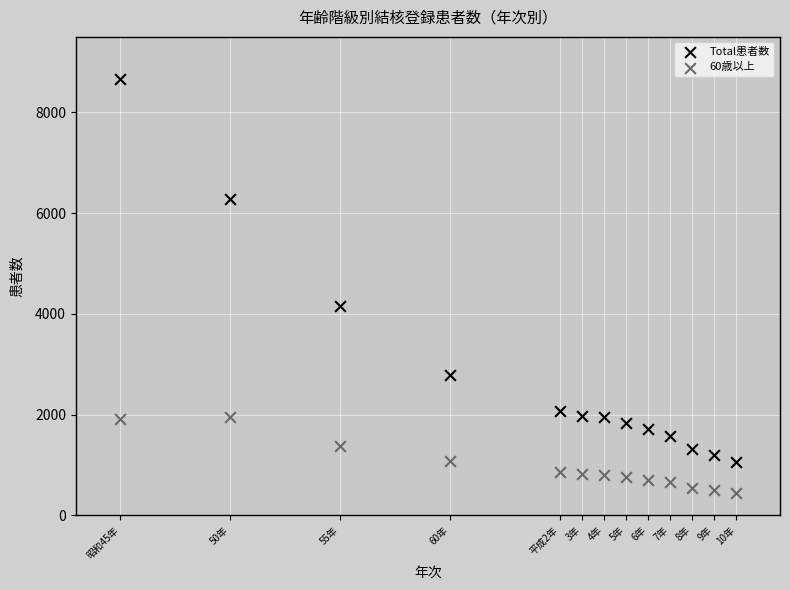

What is the X range (max minus min) for the scatter plot?

28